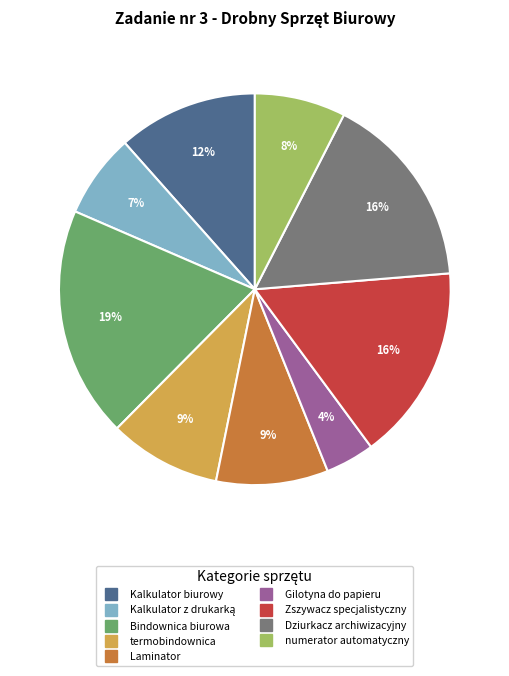

Between Laminator and Kalkulator biurowy, which is larger?

Kalkulator biurowy